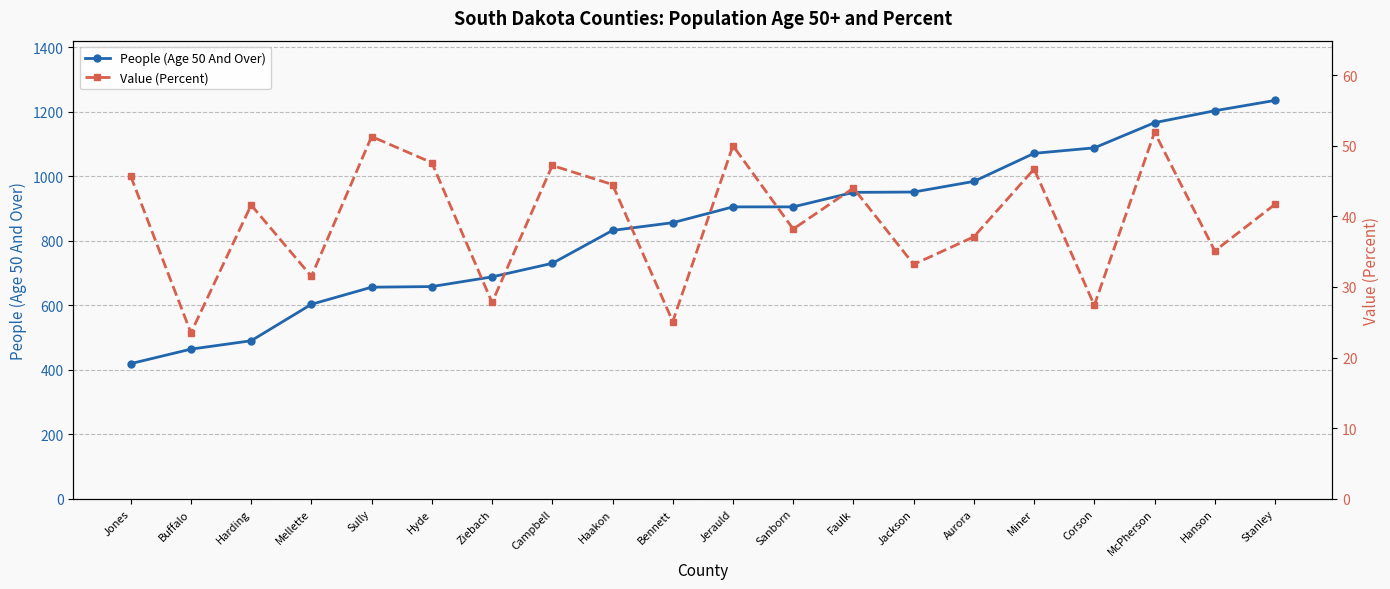

At which category is the sum across all series the highest?

Stanley